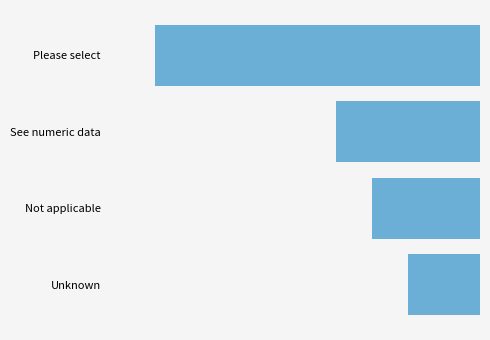

Rank the categories by value from lowest to highest.

Please select, See numeric data, Not applicable, Unknown